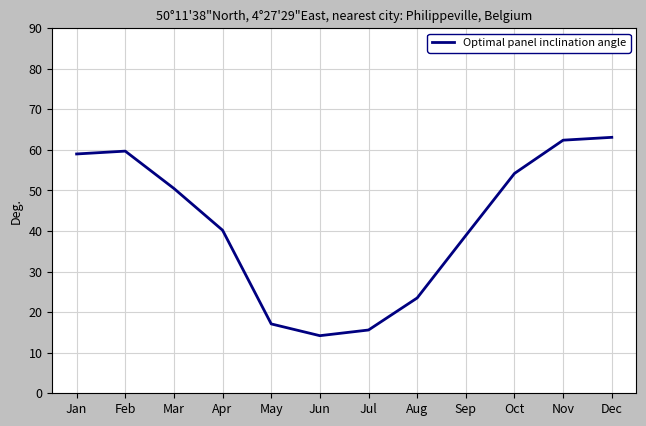

True or false: the data shows 40.2 at Apr.

True